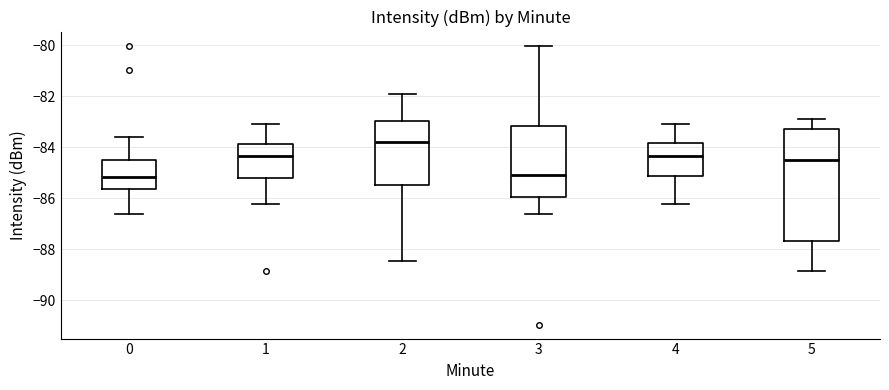

Where does the lower whisker of the box at x = 4 end on the y-axis? The values are not printed on the chart, so give them approximately, as read against the axis.

-86.2